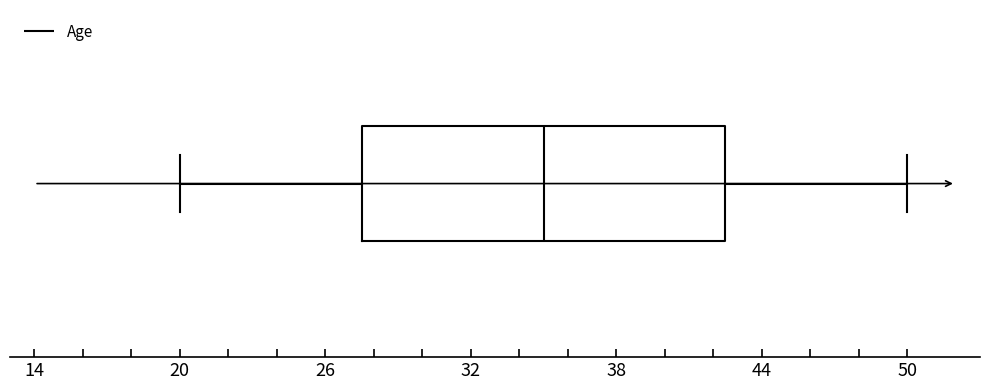

Transcribe this box plot: give where the median line is, the range the box spans, and where the two whiskers end, as read against the x-axis. The values are not printed on the chart, so give them approximately, as read against the axis.

median 35, box 28 to 43, whiskers 20 to 50